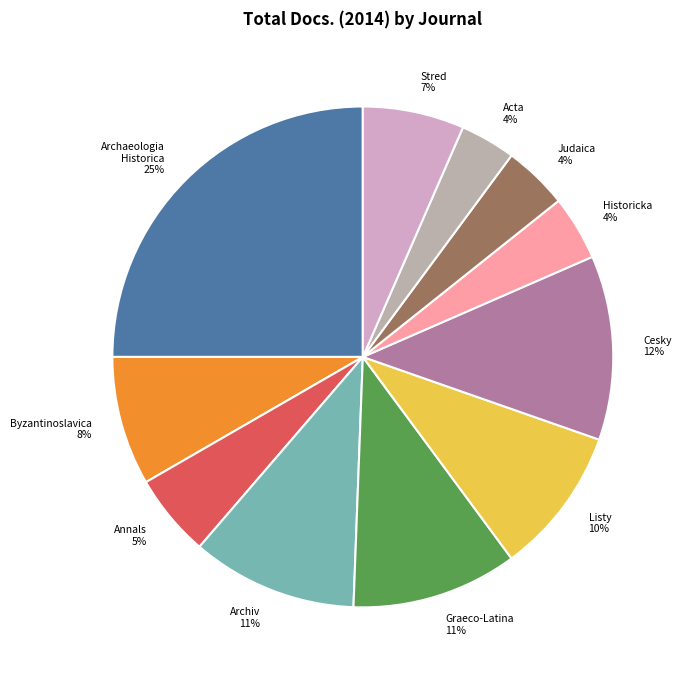

Which slice is the smallest?

Acta Comeniana